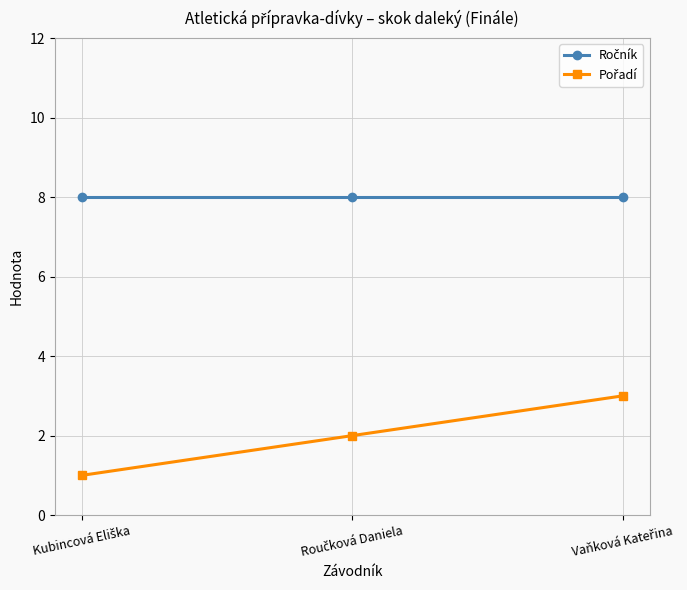

What is the greatest value displayed?

8